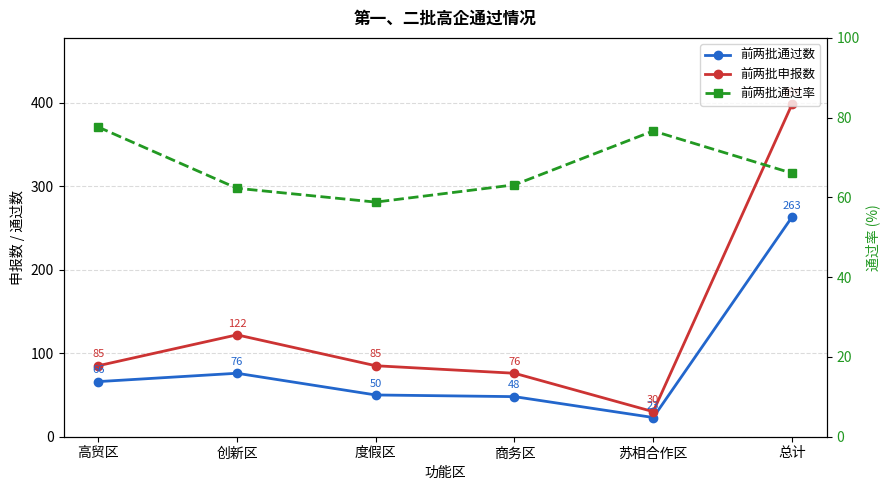

What position from the left is 度假区?

3